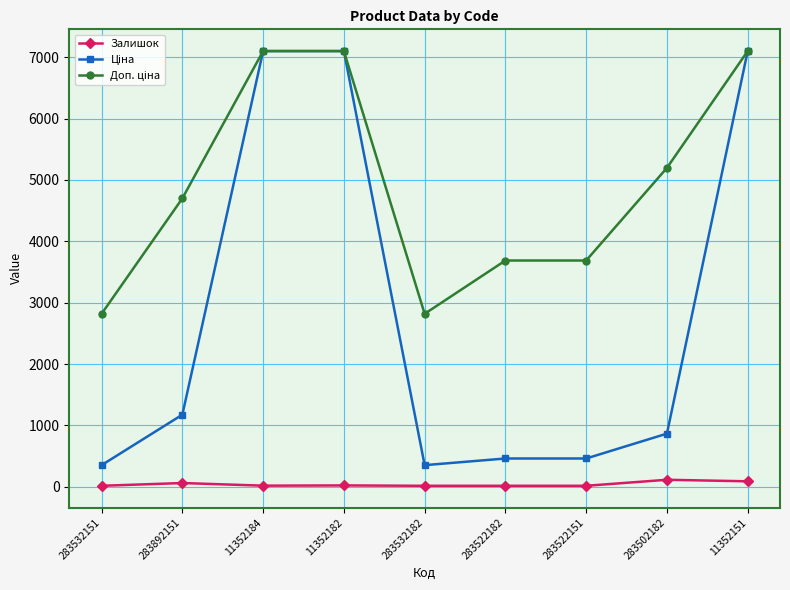

At which label does Доп. ціна first exceed 4698?

283892151